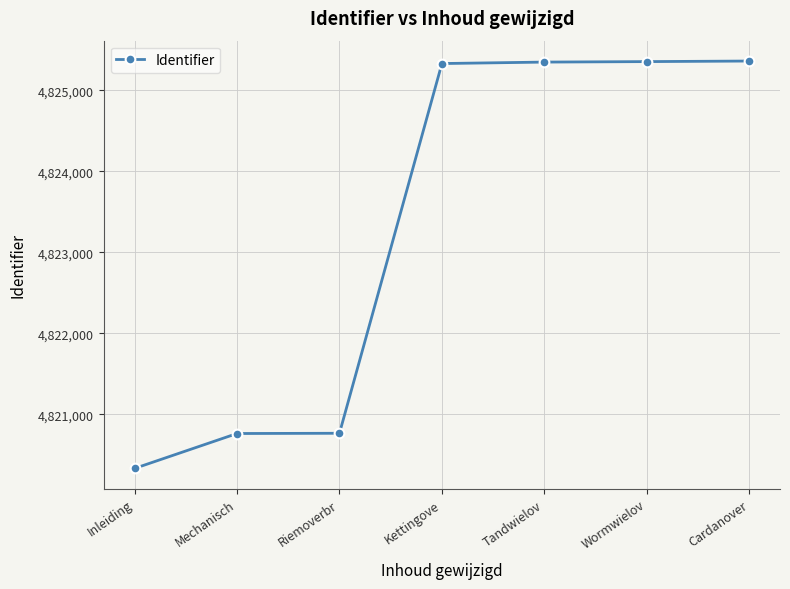

What is the label of the 5th point from the left?

Tandwielov